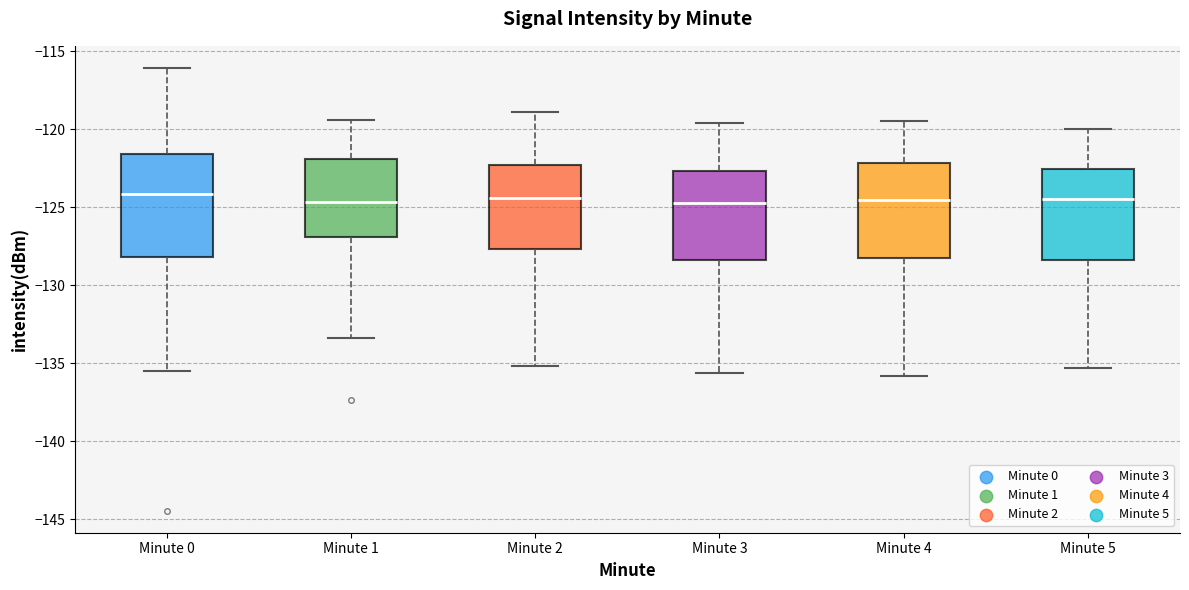

Where does the lower whisker of the box for Minute 4 end on the y-axis? The values are not printed on the chart, so give them approximately, as read against the axis.

-136.0